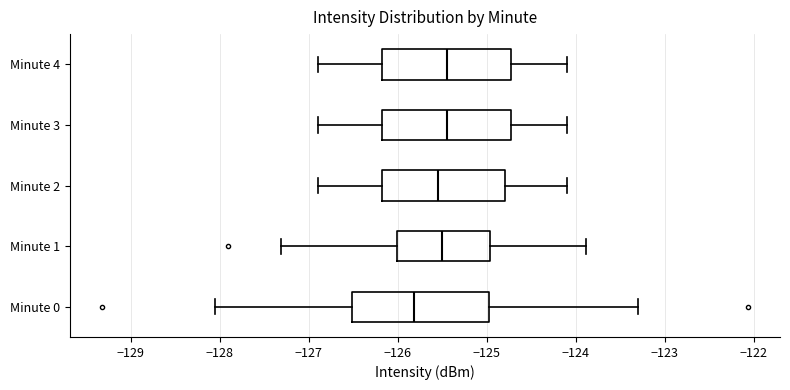

Reading bottom to top, read every box against the x-axis: the position of its median line, the range the box covers, and the ends of its whiskers. The values are not printed on the chart, so give them approximately, as read against the axis.

Minute 0: median -125.8, box -126.5 to -125.0, whiskers -128.1 to -123.3
Minute 1: median -125.5, box -126.0 to -125.0, whiskers -127.3 to -123.9
Minute 2: median -125.5, box -126.2 to -124.8, whiskers -126.9 to -124.1
Minute 3: median -125.4, box -126.2 to -124.7, whiskers -126.9 to -124.1
Minute 4: median -125.4, box -126.2 to -124.7, whiskers -126.9 to -124.1